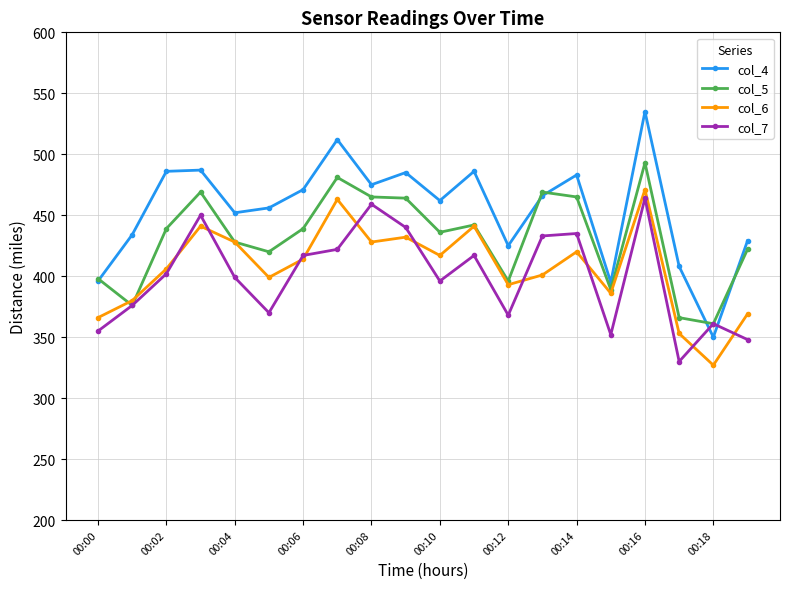

Which series ends up on top after the final intersection of col_4 and col_7?

col_4